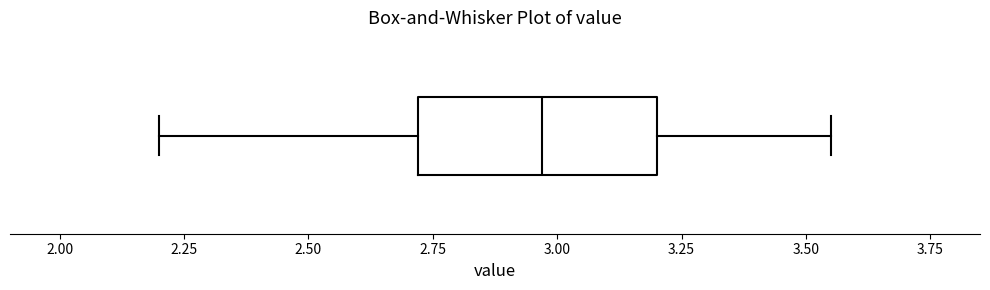

Transcribe this box plot: give where the median line is, the range the box spans, and where the two whiskers end, as read against the x-axis. The values are not printed on the chart, so give them approximately, as read against the axis.

median 2.95, box 2.70 to 3.20, whiskers 2.20 to 3.55